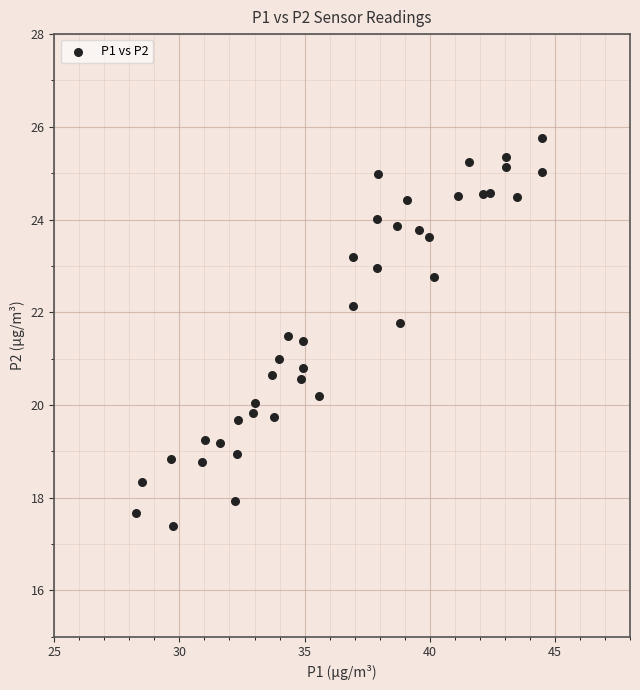

What is the range of X values (max minus min)?

16.2